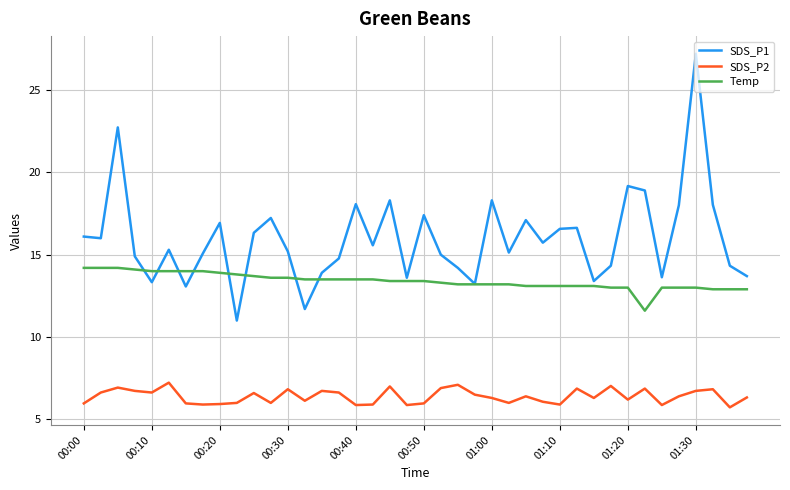

What is the maximum value shown in the chart?

27.2